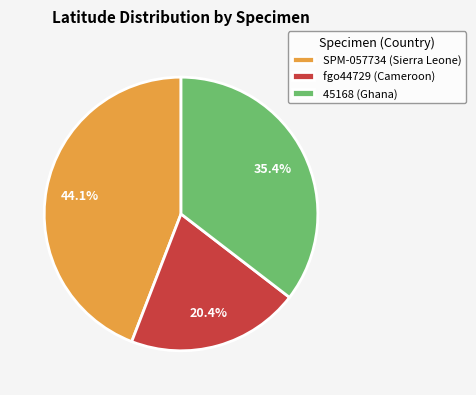

To the nearest percent, what percentage of the pie is SPM-057734 (Sierra Leone)?

44%